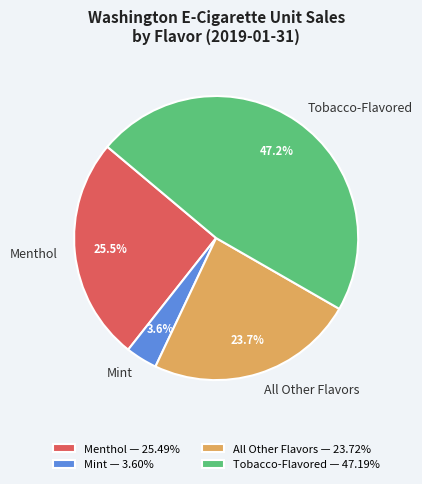

Does Mint account for over 50% of the chart?

No